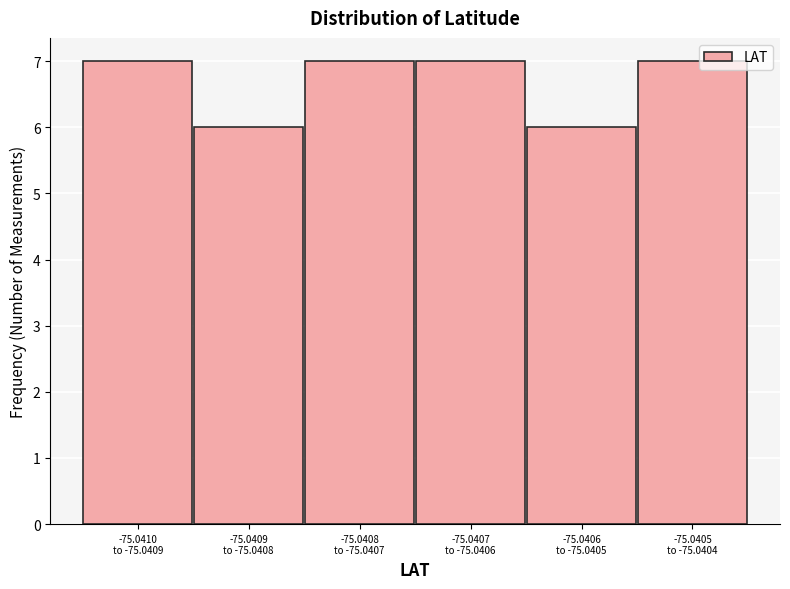

Reading right to left, list all the values displayed in this chart.

7	6	7	7	6	7